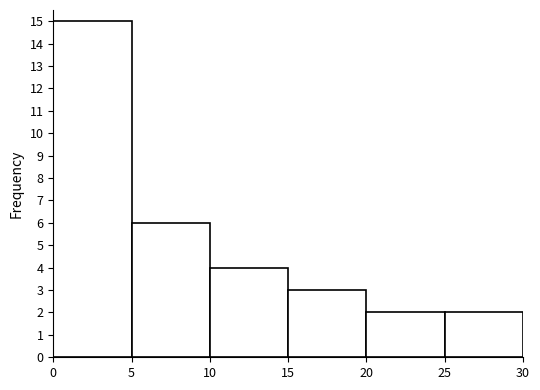

Reading left to right, list every bar in this chart as the range it spans on the x-axis followed by its height. The values are not printed on the chart, so give them approximately, as read against the axis.

0 to 5: 15
5 to 10: 6
10 to 15: 4
15 to 20: 3
20 to 25: 2
25 to 30: 2